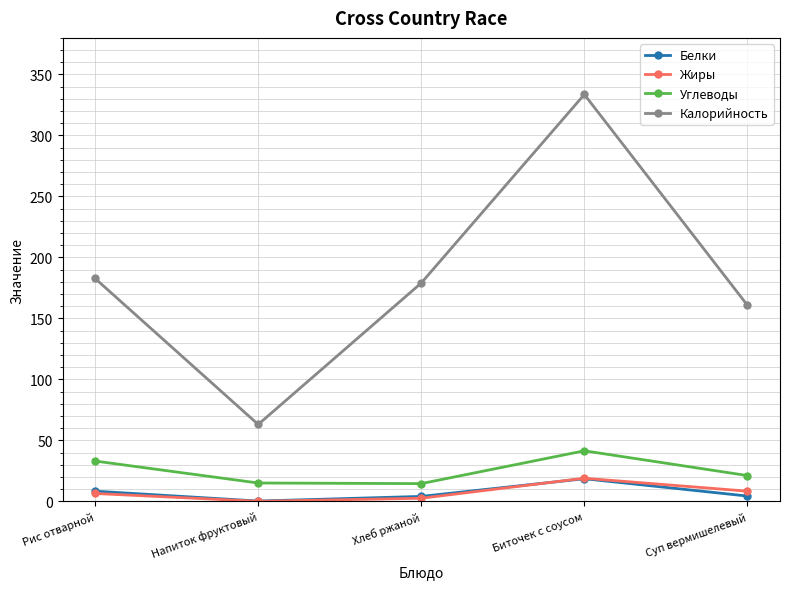

The value of Углеводы at Биточек с соусом is 54.0. True or false?

False